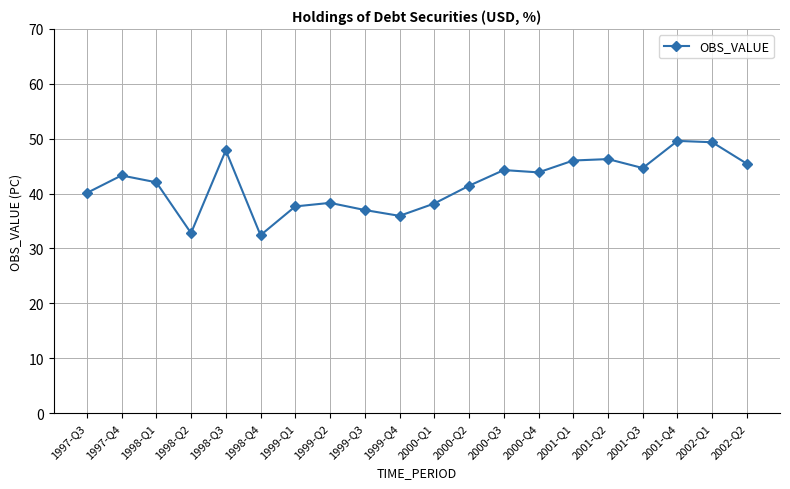

What is the ratio of the value at 1998-Q2 to the value at 1999-Q3?

0.9